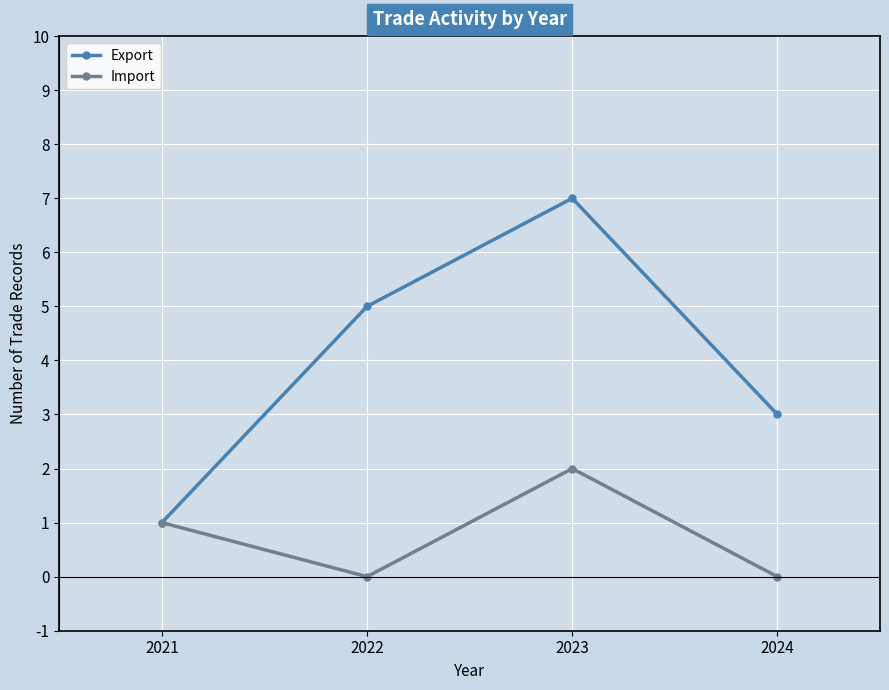

At which label does Export reach its minimum?

2021